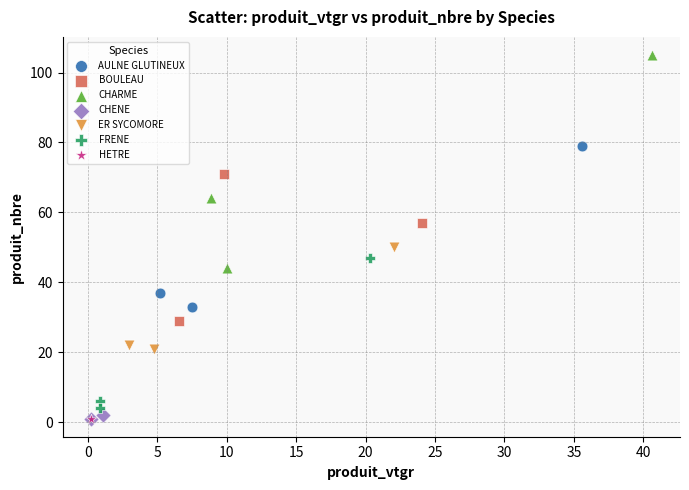

What are all the series names shown in the legend?

AULNE GLUTINEUX, BOULEAU, CHARME, CHENE, ER SYCOMORE, FRENE, HETRE